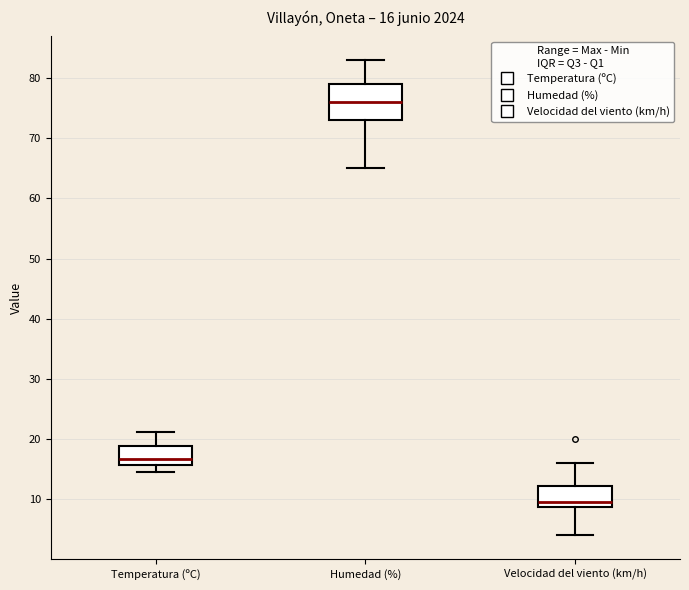

Which box has the lowest median line?

Velocidad del viento (km/h)